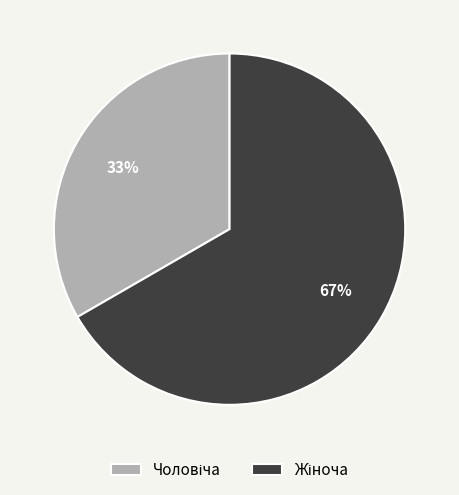

To the nearest percent, what is the average slice percentage?

50%